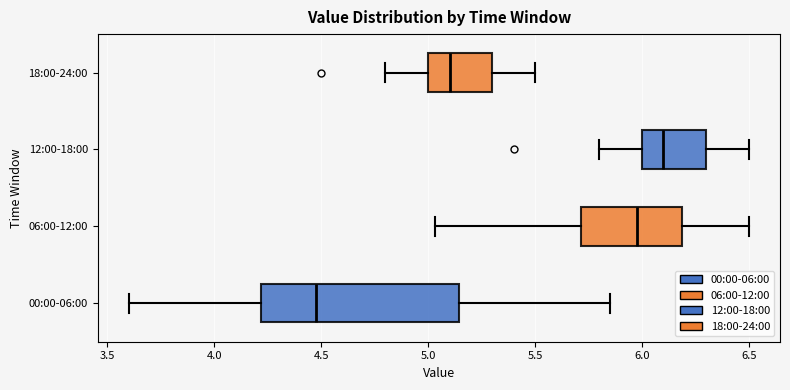

Comparing the boxes themselves (not the whiskers), which one is the widest?

00:00-06:00